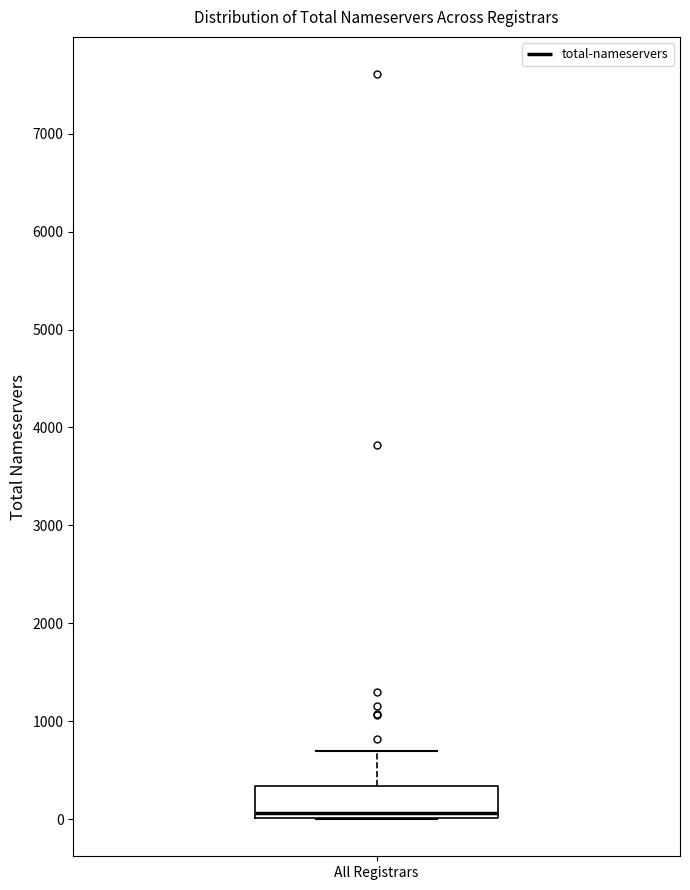

Where is the lower edge of the box for All Registrars on the y-axis? The values are not printed on the chart, so give them approximately, as read against the axis.

0